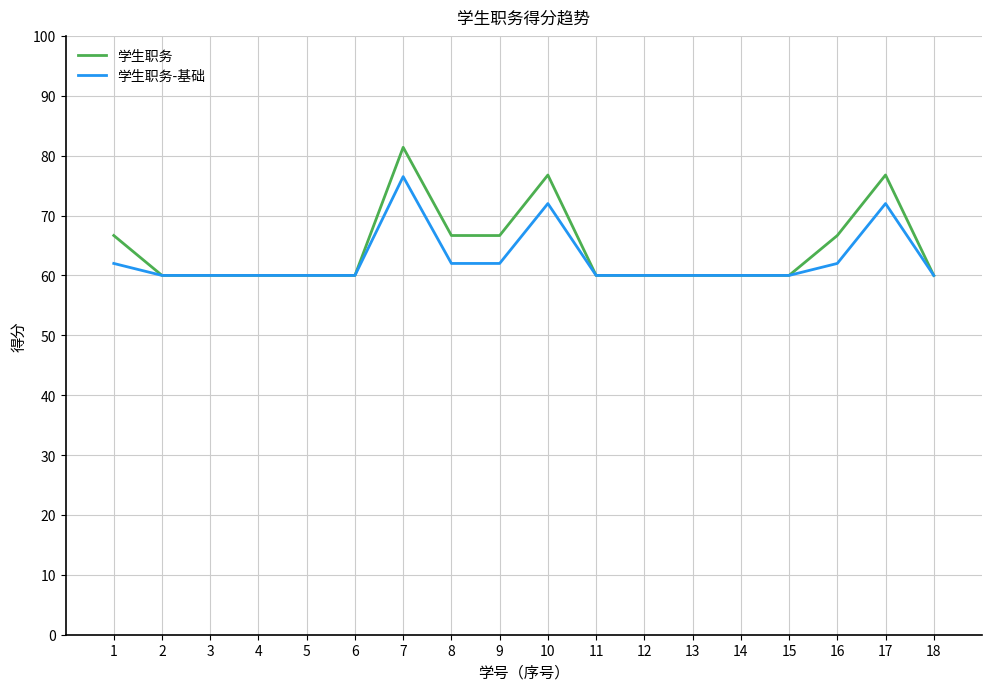

Reading left to right, list all the values displayed in this chart.

学生职务: 66.7	60.0	60.0	60.0	60.0	60.0	81.4	66.7	66.7	76.8	60.0	60.0	60.0	60.0	60.0	66.7	76.8	60.0
学生职务-基础: 62.0	60.0	60.0	60.0	60.0	60.0	76.5	62.0	62.0	72.0	60.0	60.0	60.0	60.0	60.0	62.0	72.0	60.0